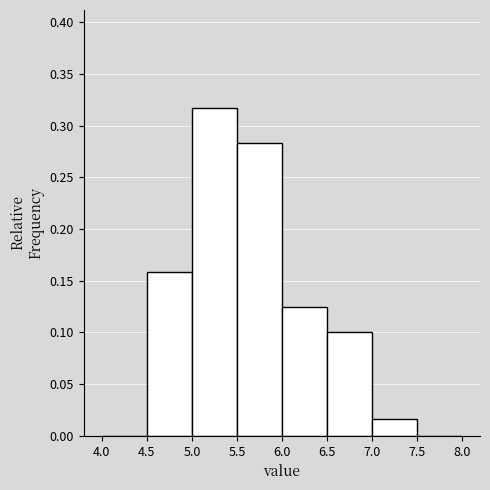

Which range on the x-axis has the tallest bar?

5.0 to 5.5